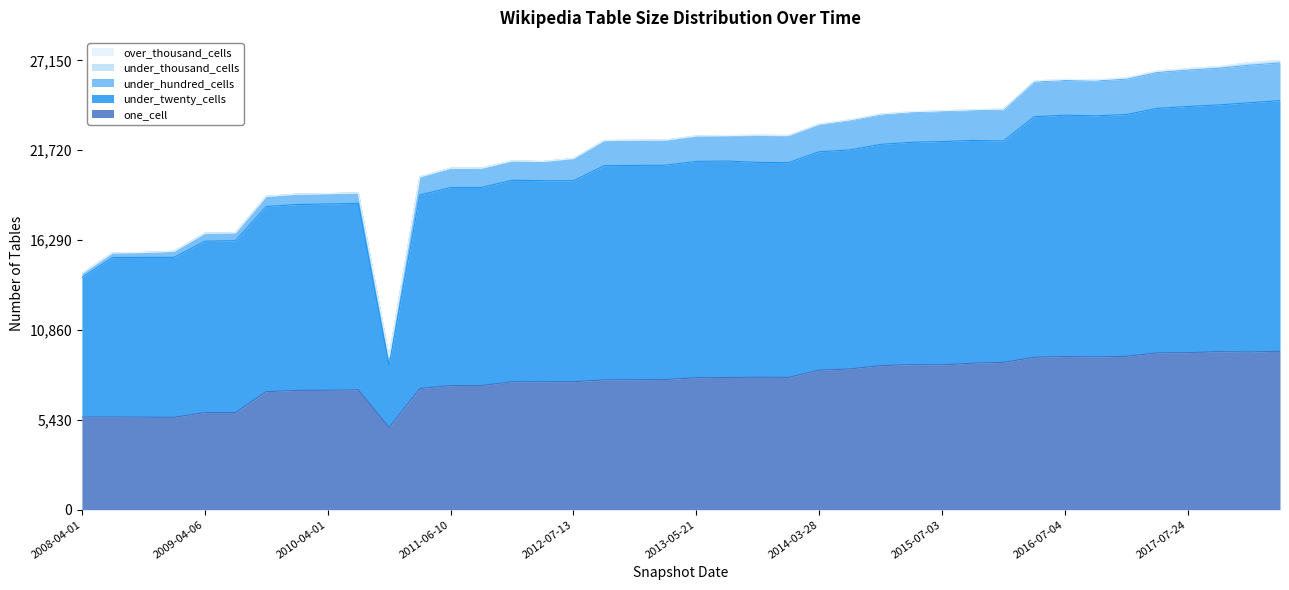

True or false: under_twenty_cells has a value of 17217 at 2011-02-21.

False